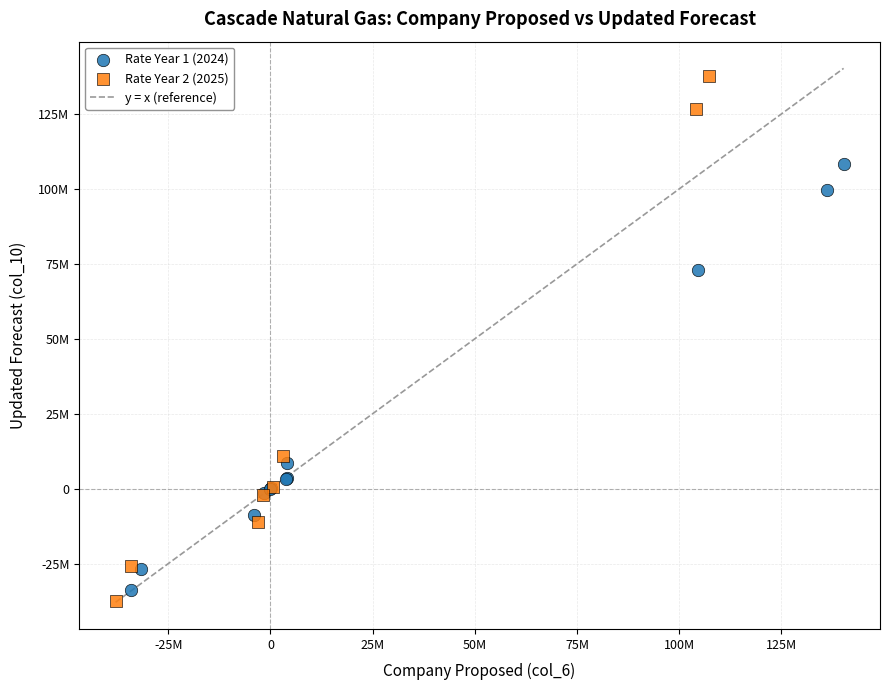

Which series reaches the minimum Y coordinate?

Rate Year 2 (2025)